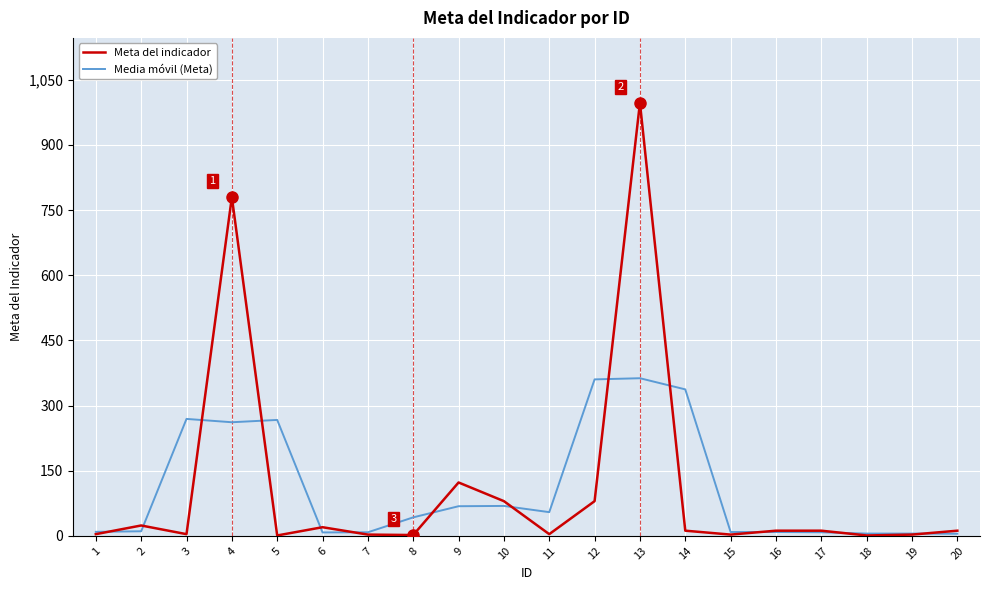

At 11, list the series in order from largest to smallest.

Media móvil (Meta), Meta del indicador